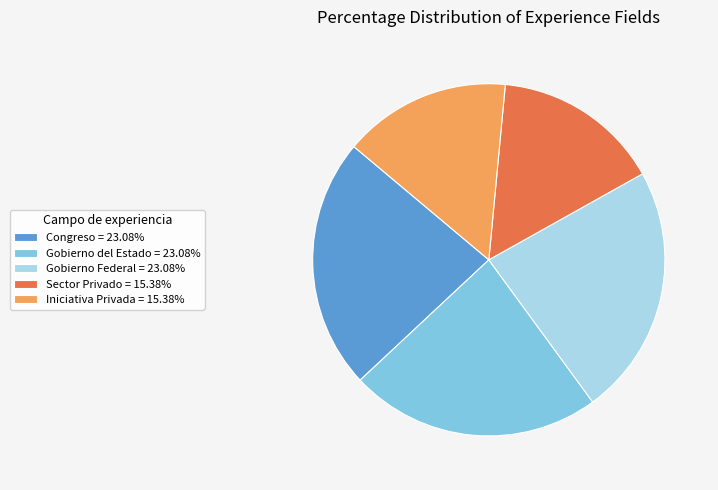

Is the sum of Sector Privado = 15.38% and Iniciativa Privada = 15.38% greater than half?

No